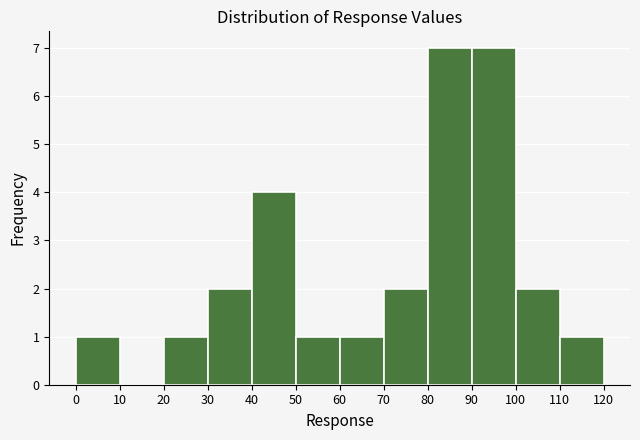

How tall is the bar that spans 80 to 90 on the x-axis? The values are not printed on the chart, so give them approximately, as read against the axis.

7